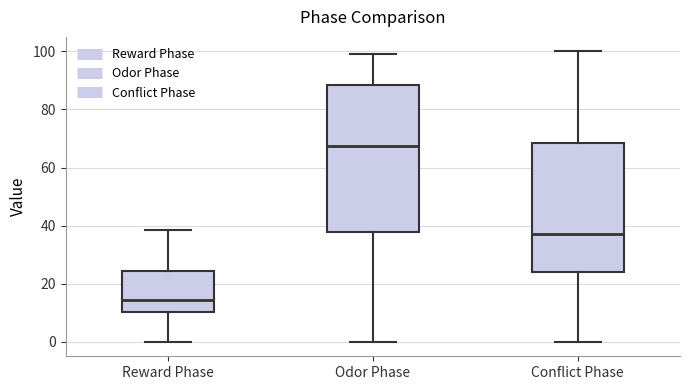

Reading left to right, read every box against the y-axis: the position of its median line, the range the box covers, and the ends of its whiskers. The values are not printed on the chart, so give them approximately, as read against the axis.

Reward Phase: median 14, box 10 to 24, whiskers 0 to 38
Odor Phase: median 68, box 38 to 88, whiskers 0 to 100
Conflict Phase: median 36, box 24 to 68, whiskers 0 to 100